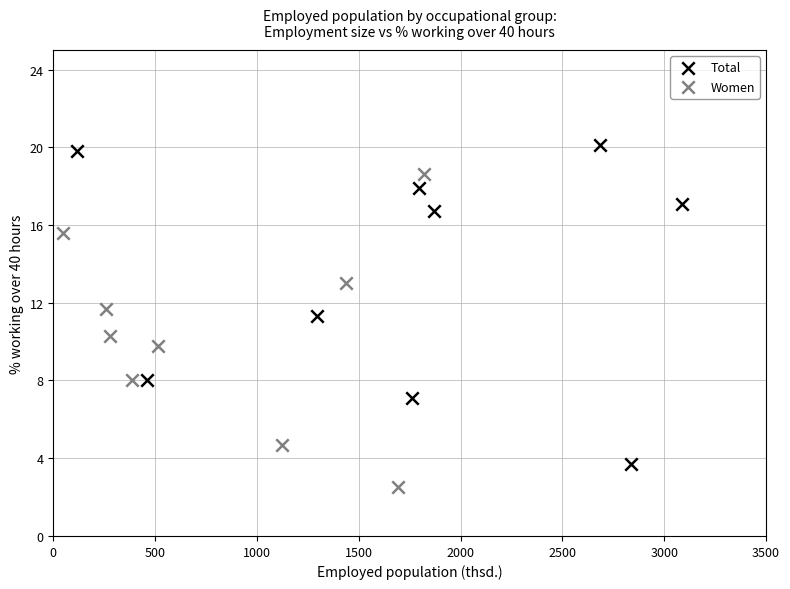

What are all the series names shown in the legend?

Total, Women